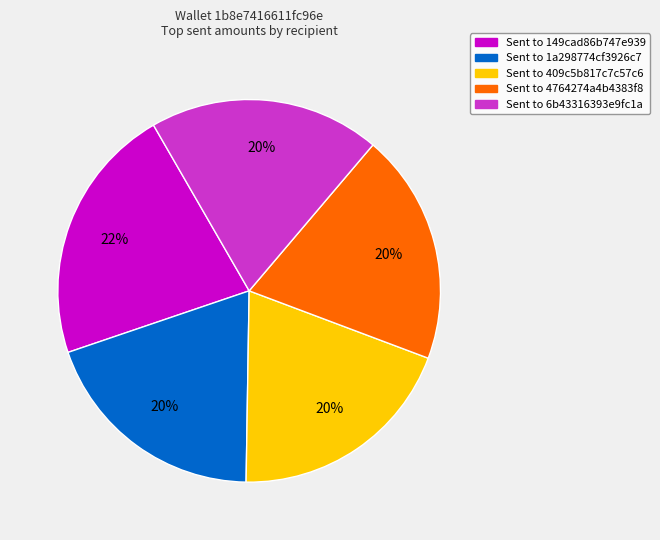

Is there a majority slice in this chart?

No